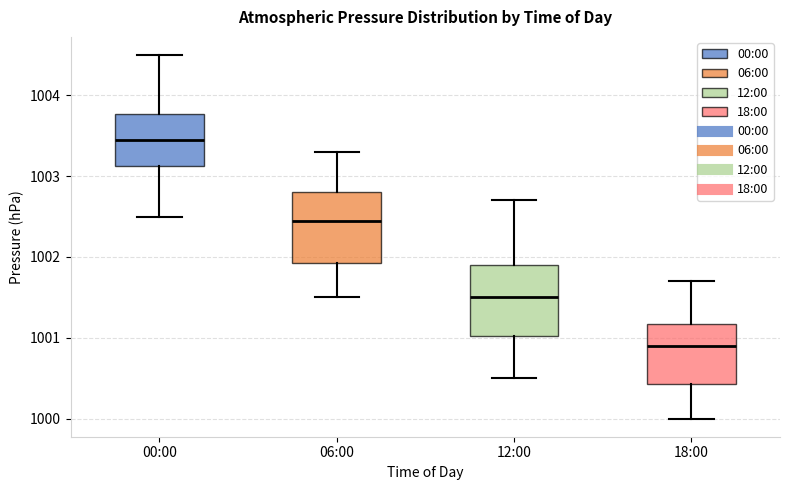

Which box has the highest median line?

00:00